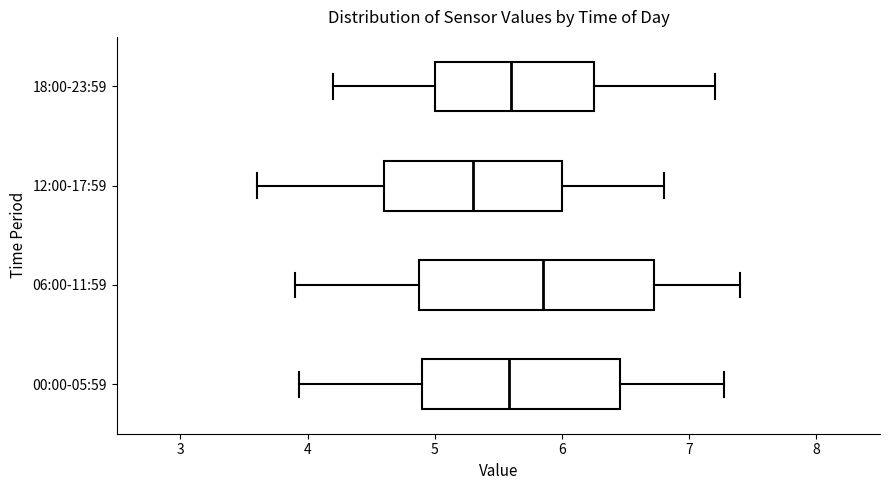

Where does the left whisker of the box for 00:00-05:59 end on the x-axis? The values are not printed on the chart, so give them approximately, as read against the axis.

3.9